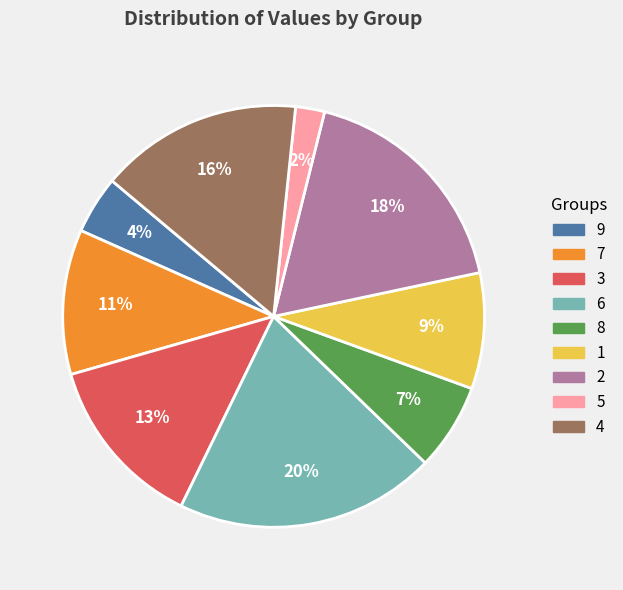

Does any single category account for the majority?

No